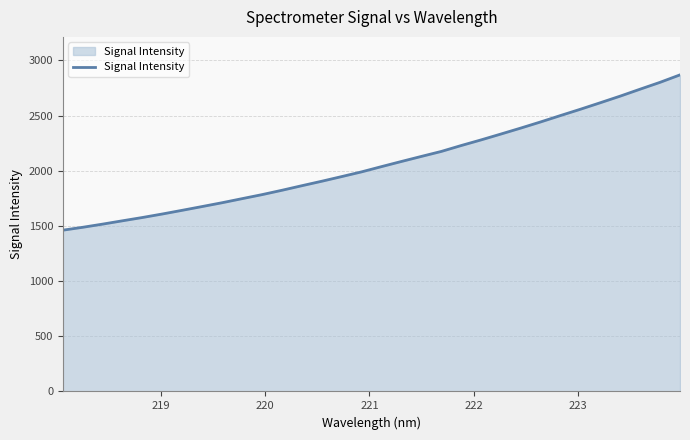

What is the greatest value displayed?

2868.3